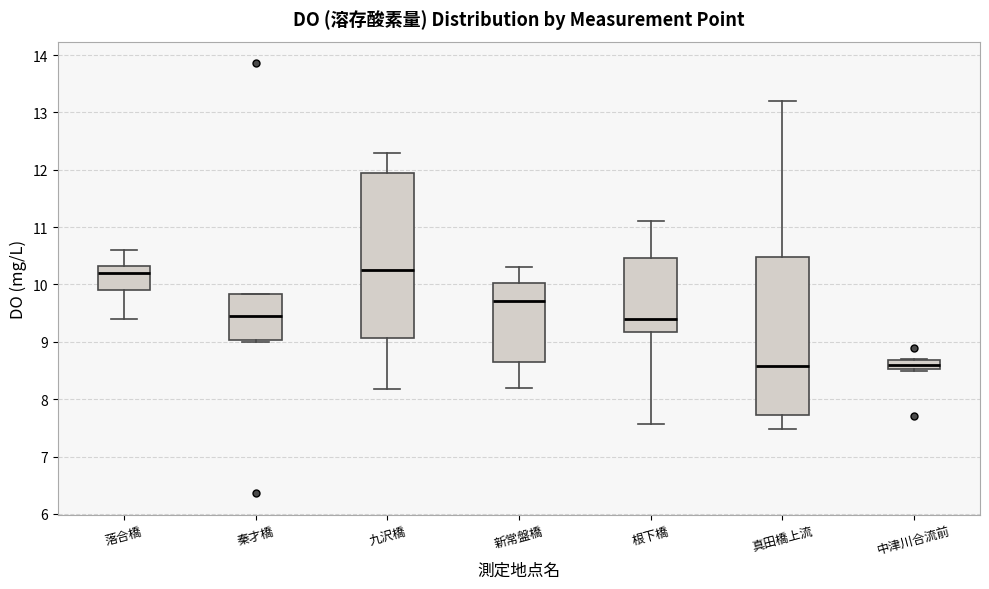

Where does the upper whisker of the box for 新常盤橋 end on the y-axis? The values are not printed on the chart, so give them approximately, as read against the axis.

10.3